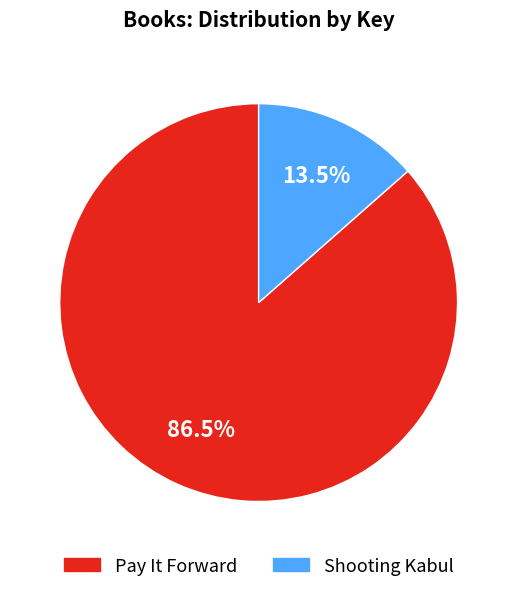

Is the sum of Pay It Forward and Shooting Kabul greater than half?

Yes